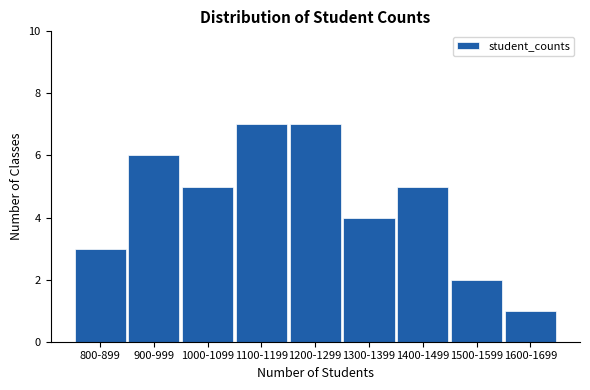

Reading left to right, transcribe all the data shown in this chart.

3	6	5	7	7	4	5	2	1